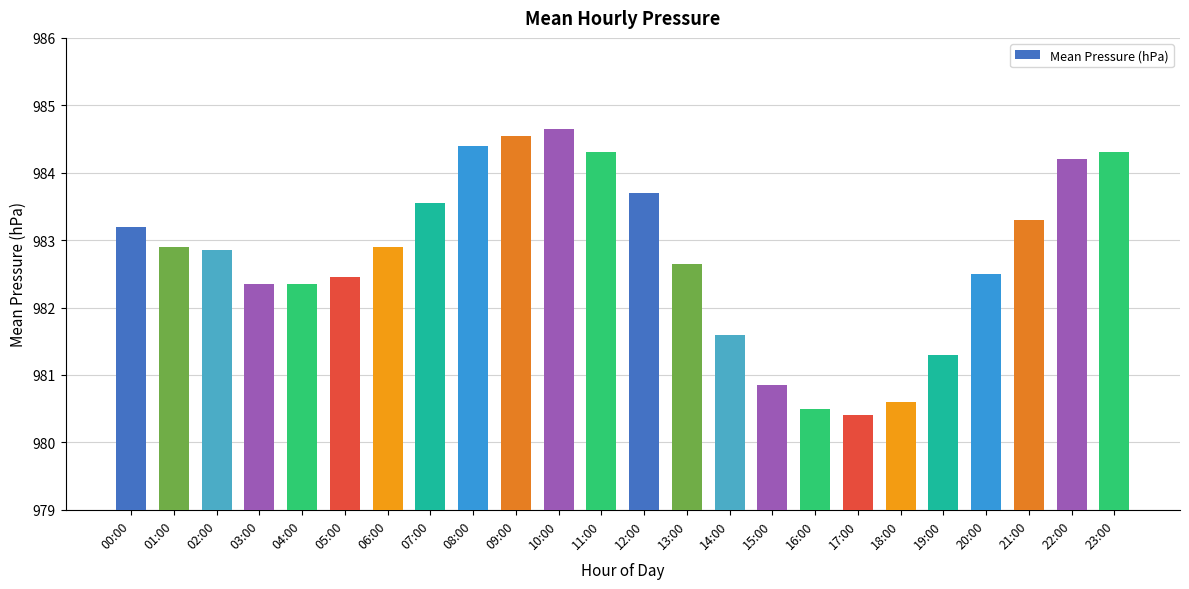

What is the ratio of the value at 23:00 to the value at 02:00?

1.0